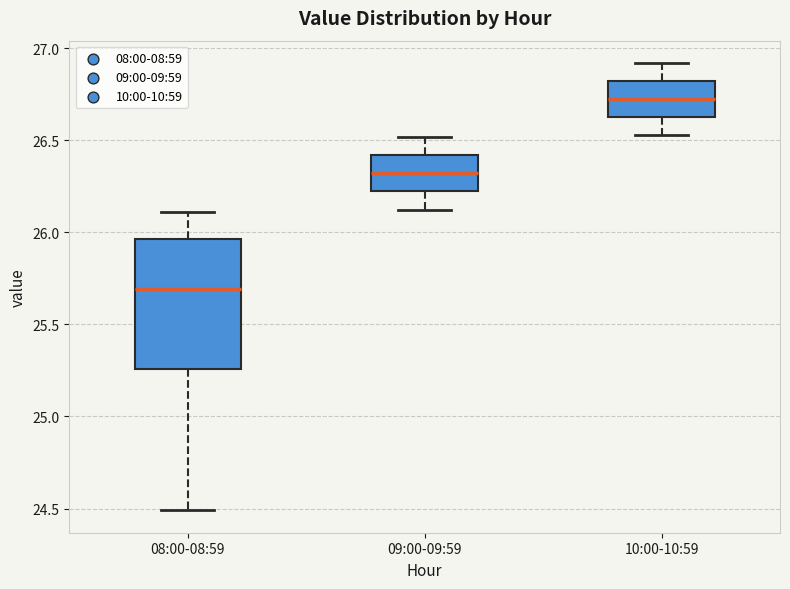

Reading left to right, transcribe this box plot: for each box, give where its median line is, the range the box spans, and where its two whiskers end, as read against the y-axis. The values are not printed on the chart, so give them approximately, as read against the axis.

08:00-08:59: median 25.70, box 25.25 to 25.95, whiskers 24.50 to 26.10
09:00-09:59: median 26.35, box 26.25 to 26.40, whiskers 26.10 to 26.50
10:00-10:59: median 26.75, box 26.65 to 26.80, whiskers 26.55 to 26.90